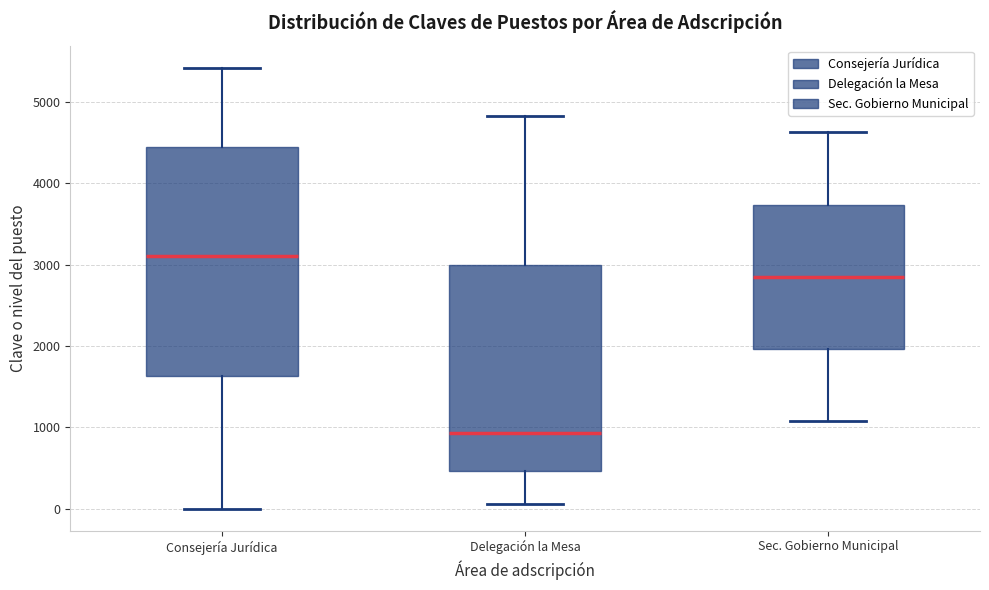

Reading left to right, transcribe this box plot: for each box, give where its median line is, the range the box spans, and where its two whiskers end, as read against the y-axis. The values are not printed on the chart, so give them approximately, as read against the axis.

Consejería Jurídica: median 3100, box 1600 to 4400, whiskers 0 to 5400
Delegación la Mesa: median 900, box 500 to 3000, whiskers 100 to 4800
Sec. Gobierno Municipal: median 2800, box 2000 to 3700, whiskers 1100 to 4600